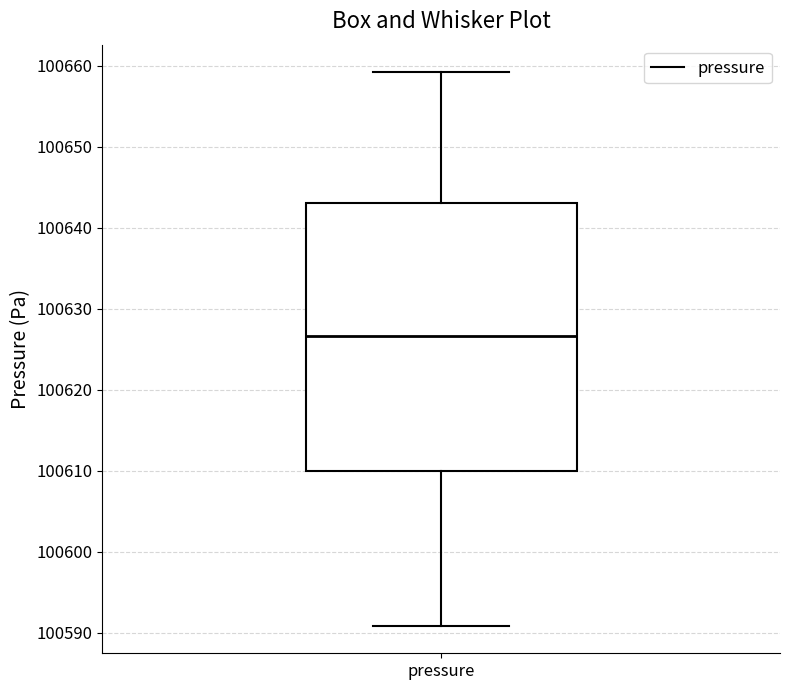

Transcribe this box plot: give where the median line is, the range the box spans, and where the two whiskers end, as read against the y-axis. The values are not printed on the chart, so give them approximately, as read against the axis.

median 100627, box 100610 to 100643, whiskers 100591 to 100659